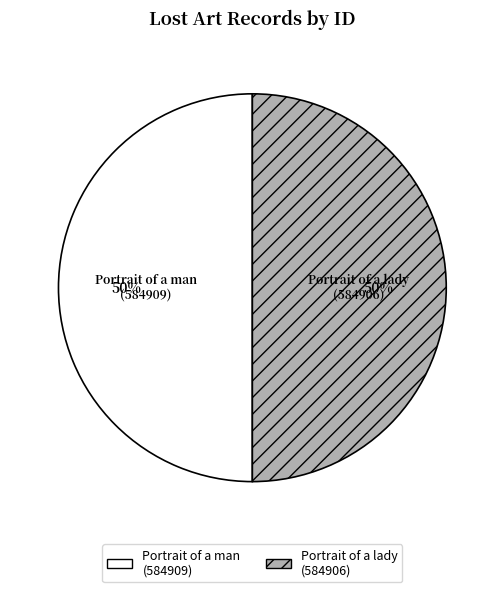

How many slices are in this pie chart?

2